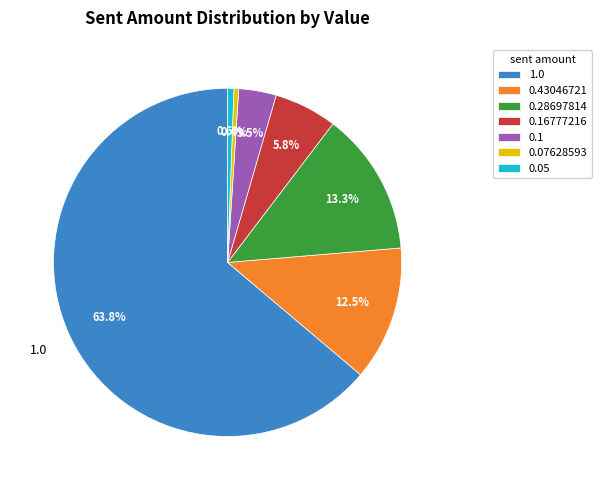

Is the sum of 1.0 and 0.1 greater than half?

Yes